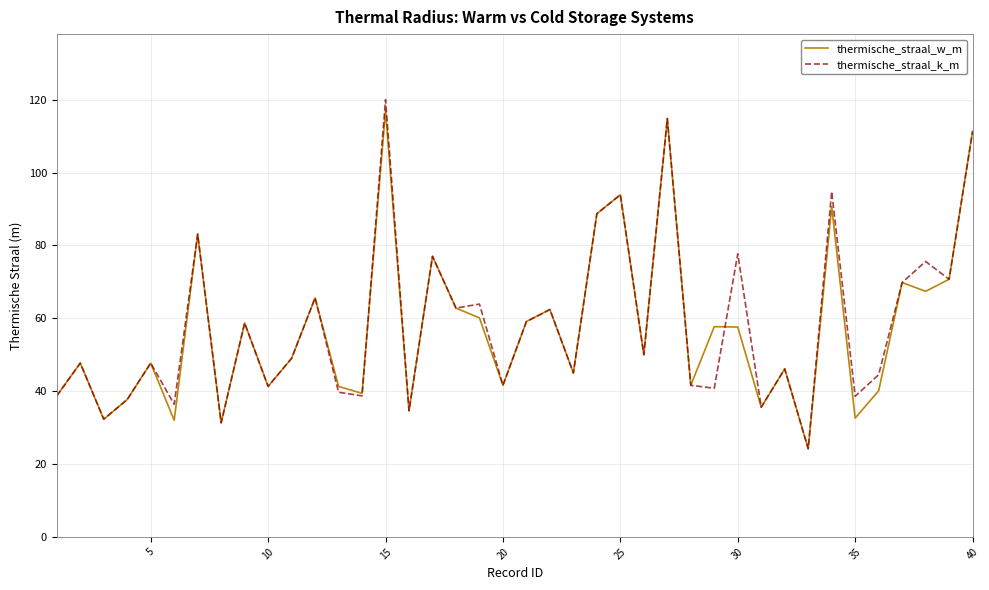

What is the smallest value displayed?

24.2